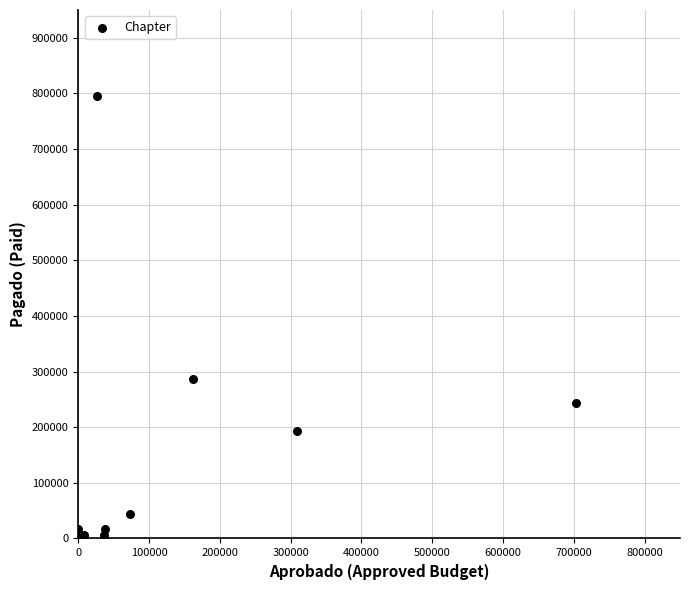

What Y value in the scatter plot is closest to 397908?

287422.6